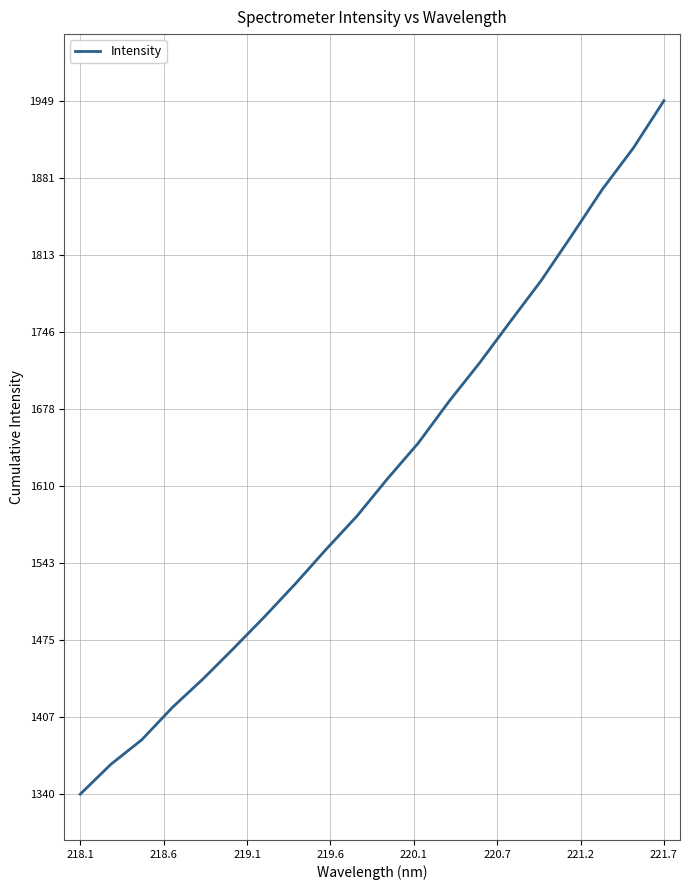

What is the smallest value displayed?

1340.3